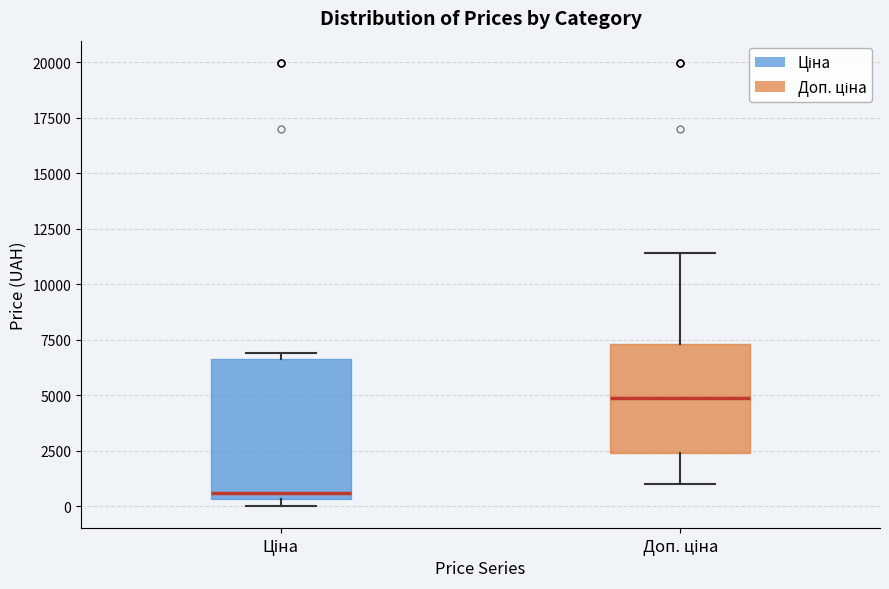

Where does the upper whisker of the box for Доп. ціна end on the y-axis? The values are not printed on the chart, so give them approximately, as read against the axis.

11500